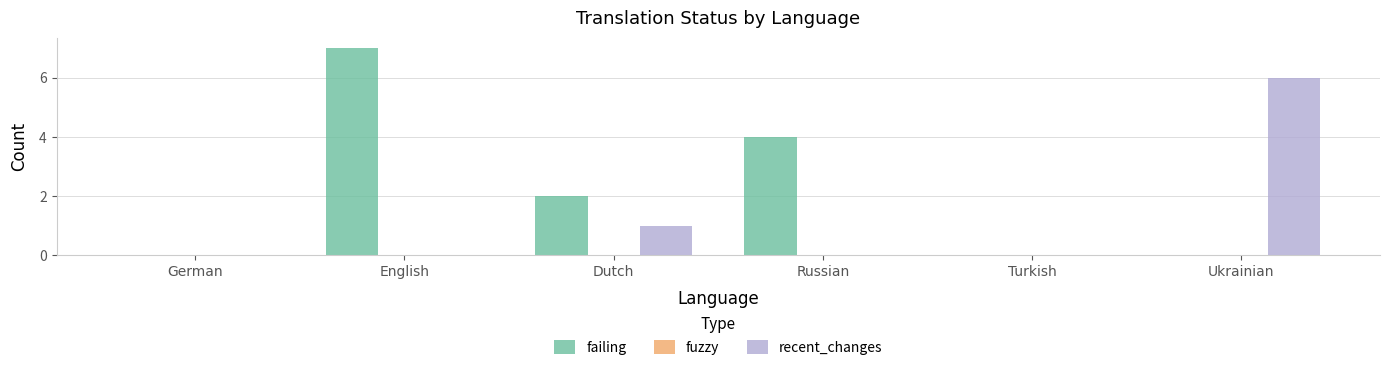

What is the greatest value displayed?

7